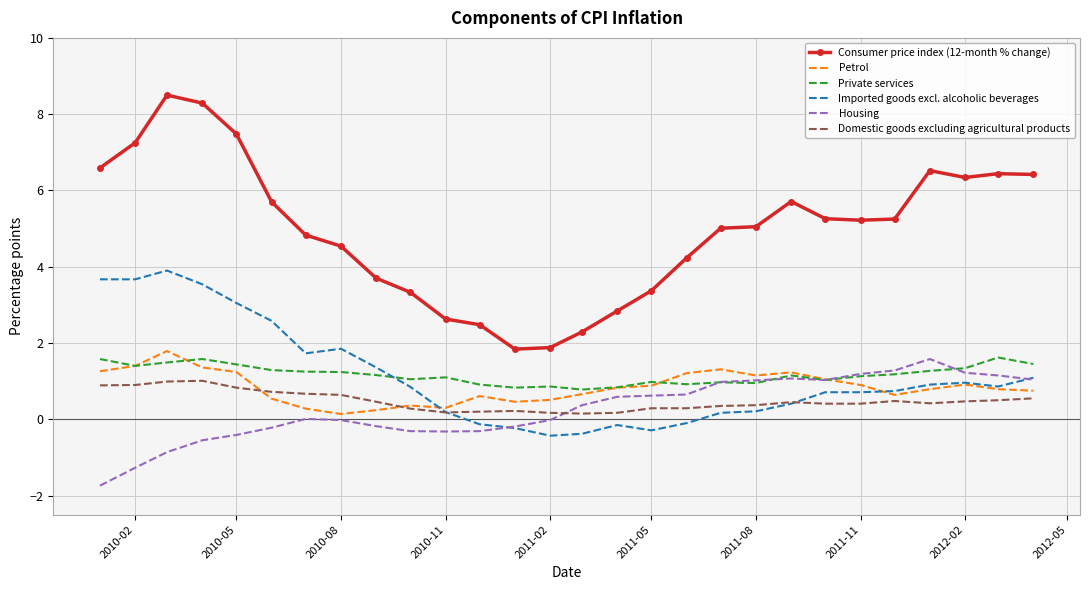

Which series has the largest total across all categories?

Consumer price index (12-month % change)